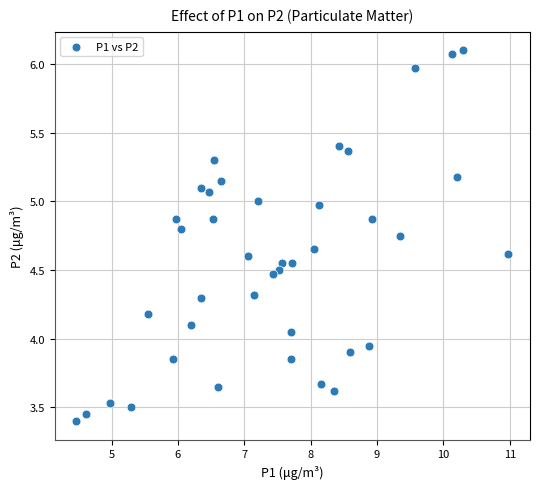

What is the range of Y values (max minus min)?

2.7